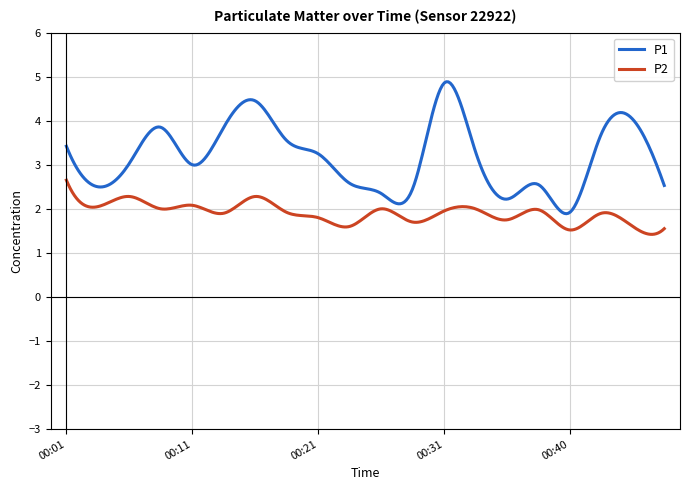

List the series in order of their overall mean, highest first.

P1, P2